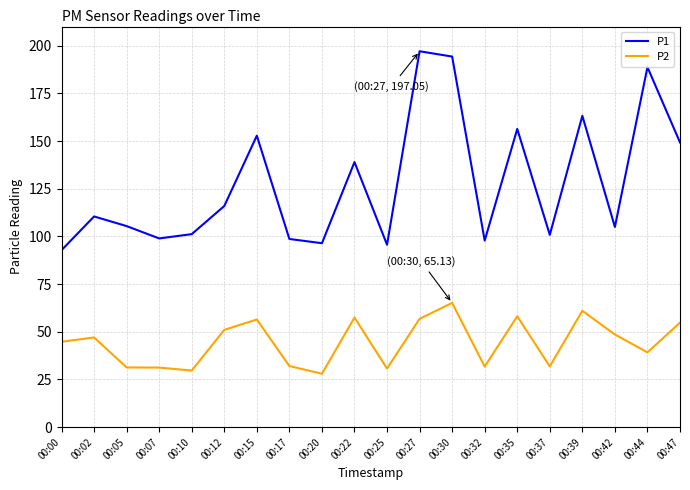

What is the spread (max minus min) of values at 00:02?

63.4